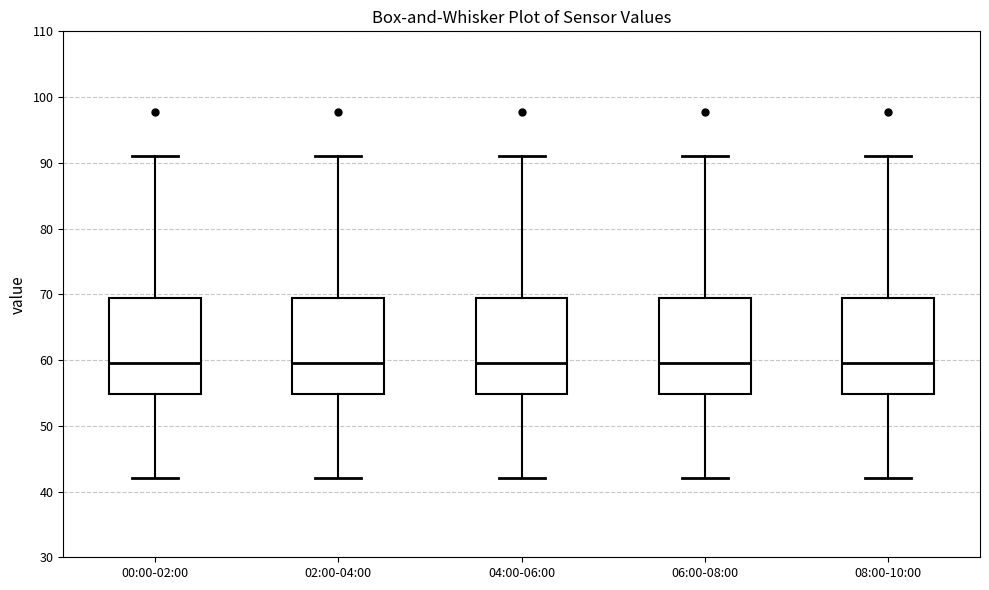

Reading left to right, transcribe this box plot: for each box, give where its median line is, the range the box spans, and where its two whiskers end, as read against the y-axis. The values are not printed on the chart, so give them approximately, as read against the axis.

00:00-02:00: median 60, box 55 to 69, whiskers 42 to 91
02:00-04:00: median 60, box 55 to 69, whiskers 42 to 91
04:00-06:00: median 60, box 55 to 69, whiskers 42 to 91
06:00-08:00: median 60, box 55 to 69, whiskers 42 to 91
08:00-10:00: median 60, box 55 to 69, whiskers 42 to 91